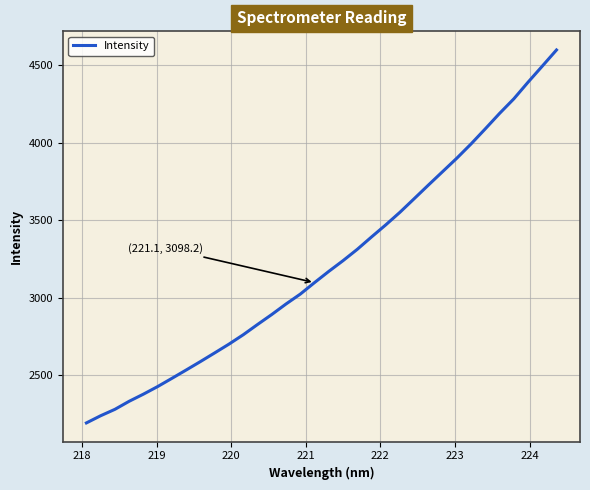

What is the difference between the maximum and minimum values?

2406.5